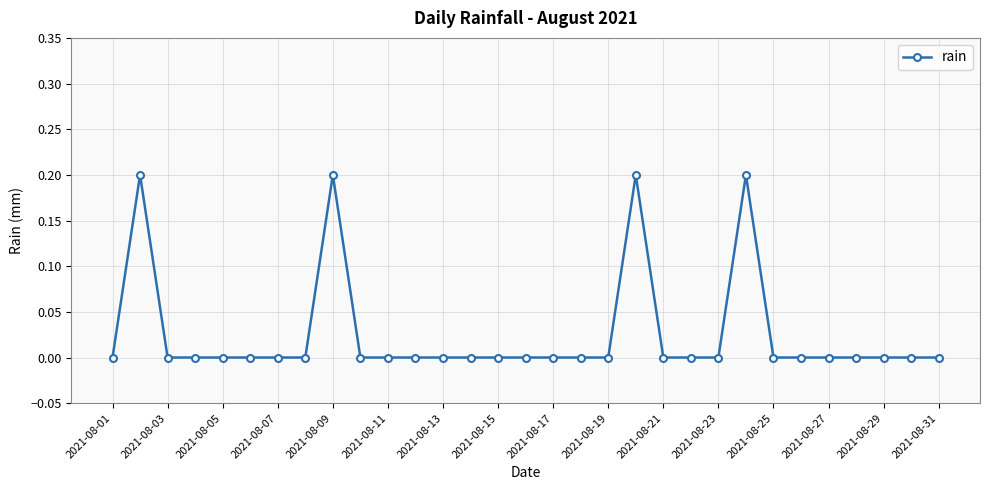

True or false: there are more than 0 points higher than both neighbors.

True